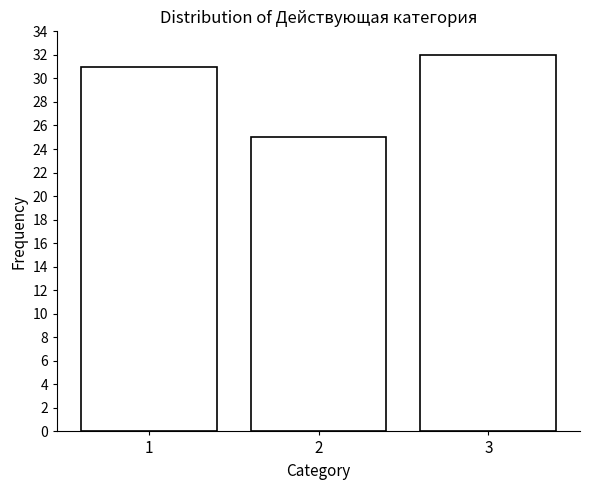

Reading left to right, transcribe this chart: for each bar, give the range it covers on the x-axis and its height. The values are not printed on the chart, so give them approximately, as read against the axis.

0.5 to 1.5: 31
1.5 to 2.5: 25
2.5 to 3.5: 32